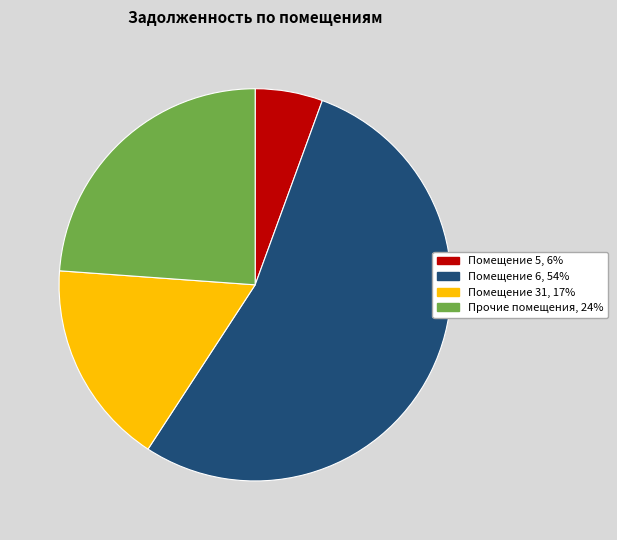

Does any single category account for the majority?

Yes